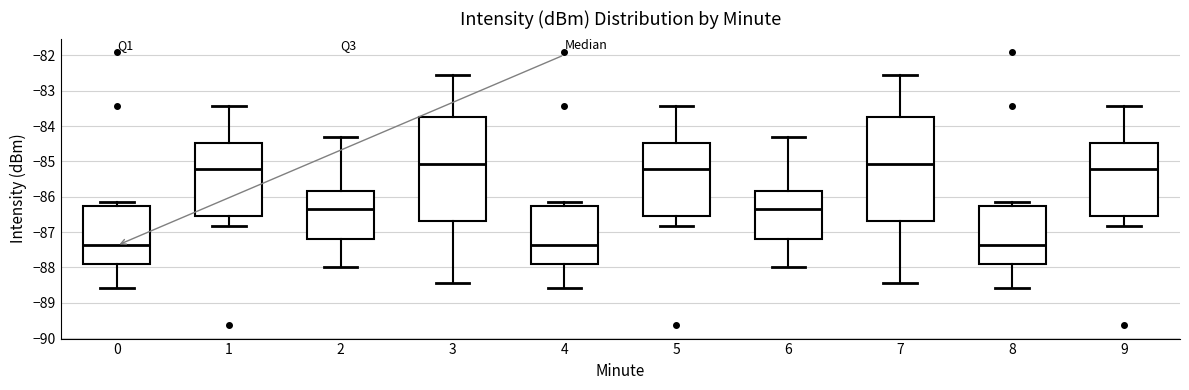

Reading left to right, read every box against the y-axis: the position of its median line, the range the box covers, and the ends of its whiskers. The values are not printed on the chart, so give them approximately, as read against the axis.

0: median -87.4, box -87.9 to -86.3, whiskers -88.6 to -86.1
1: median -85.2, box -86.5 to -84.5, whiskers -86.8 to -83.4
2: median -86.4, box -87.2 to -85.8, whiskers -88.0 to -84.3
3: median -85.1, box -86.7 to -83.7, whiskers -88.4 to -82.6
4: median -87.4, box -87.9 to -86.3, whiskers -88.6 to -86.1
5: median -85.2, box -86.5 to -84.5, whiskers -86.8 to -83.4
6: median -86.4, box -87.2 to -85.8, whiskers -88.0 to -84.3
7: median -85.1, box -86.7 to -83.7, whiskers -88.4 to -82.6
8: median -87.4, box -87.9 to -86.3, whiskers -88.6 to -86.1
9: median -85.2, box -86.5 to -84.5, whiskers -86.8 to -83.4